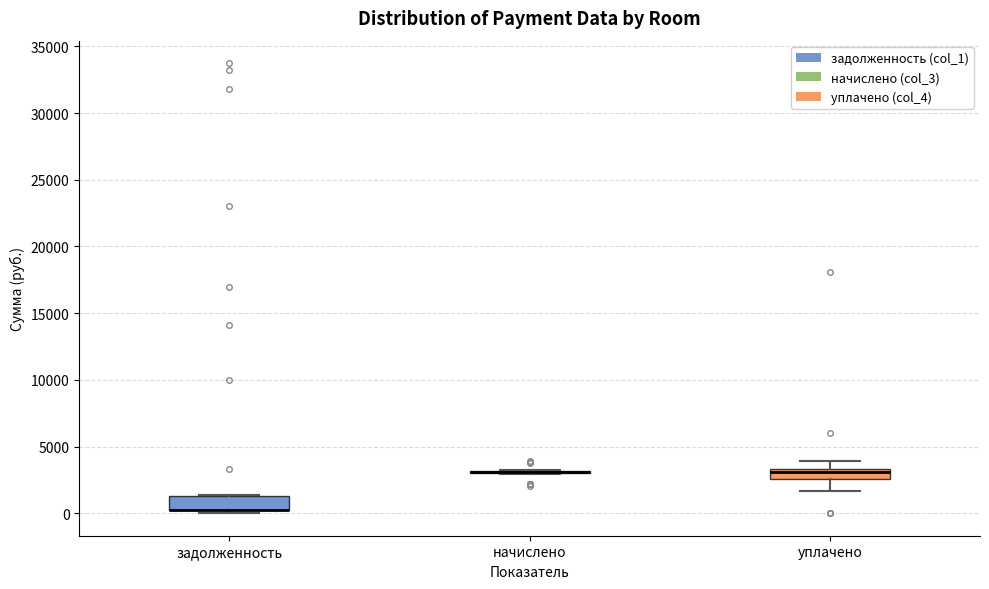

Reading left to right, transcribe this box plot: for each box, give where its median line is, the range the box spans, and where its two whiskers end, as read against the y-axis. The values are not printed on the chart, so give them approximately, as read against the axis.

задолженность: median 500 (drawn on the box's lower edge), box 500 to 1500, whiskers 0 to 1500
начислено: box collapsed to a line at 3000, whiskers 3000 to 3000
уплачено: median 3000, box 2500 to 3500, whiskers 1500 to 4000